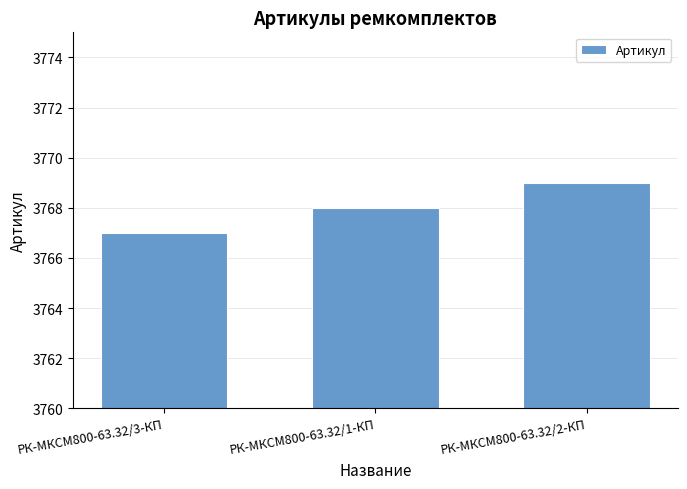

Which category has the lowest value across all series?

РК-МКСМ800-63.32/3-КП